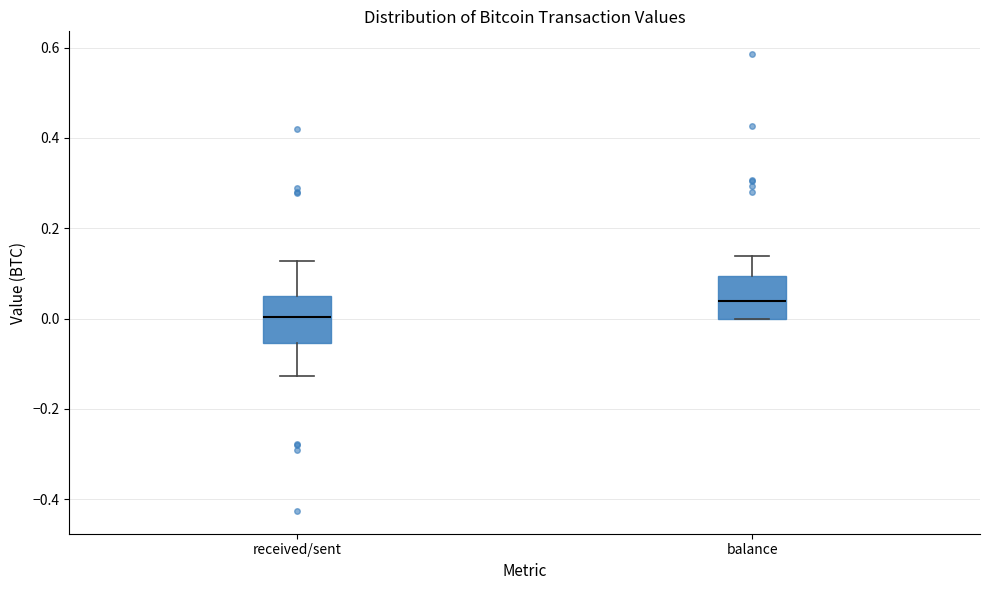

Reading left to right, read every box against the y-axis: the position of its median line, the range the box covers, and the ends of its whiskers. The values are not printed on the chart, so give them approximately, as read against the axis.

received/sent: median 0.00, box -0.06 to 0.06, whiskers -0.12 to 0.12
balance: median 0.04, box 0.00 to 0.10, whiskers 0.00 to 0.14